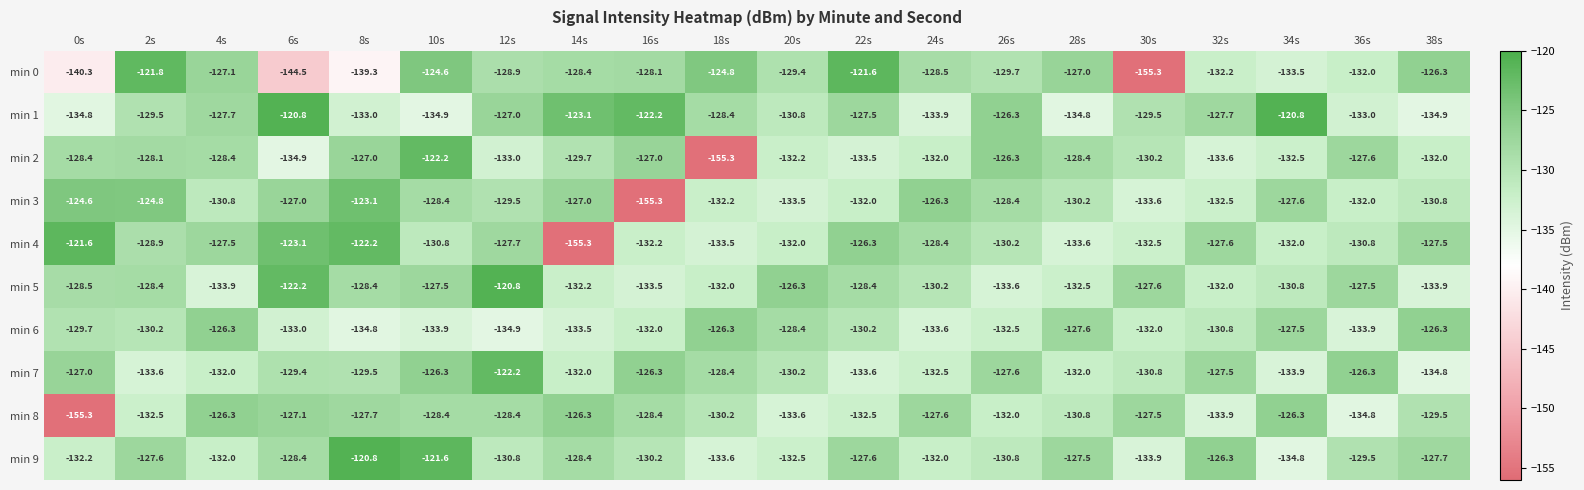

What is the greatest value displayed?

-120.8